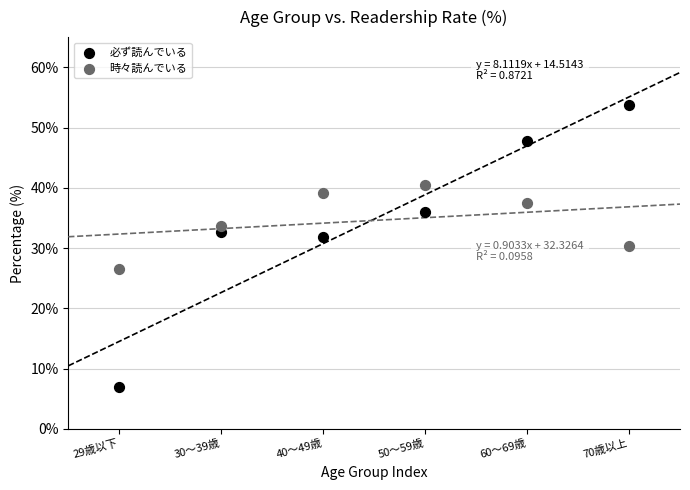

Which series contains the highest Y value?

必ず読んでいる